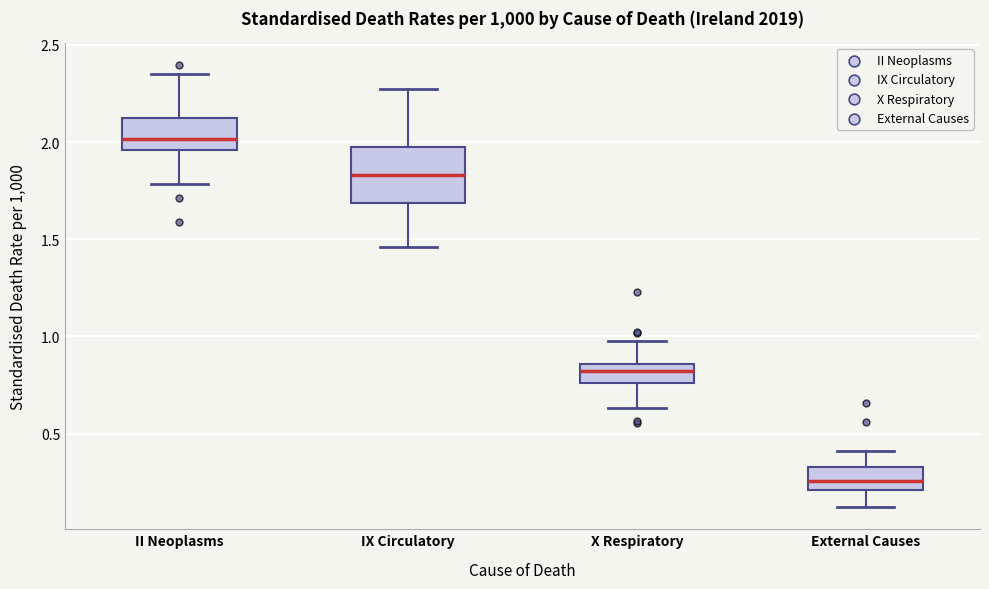

Comparing the boxes themselves (not the whiskers), which one is the tallest?

IX Circulatory